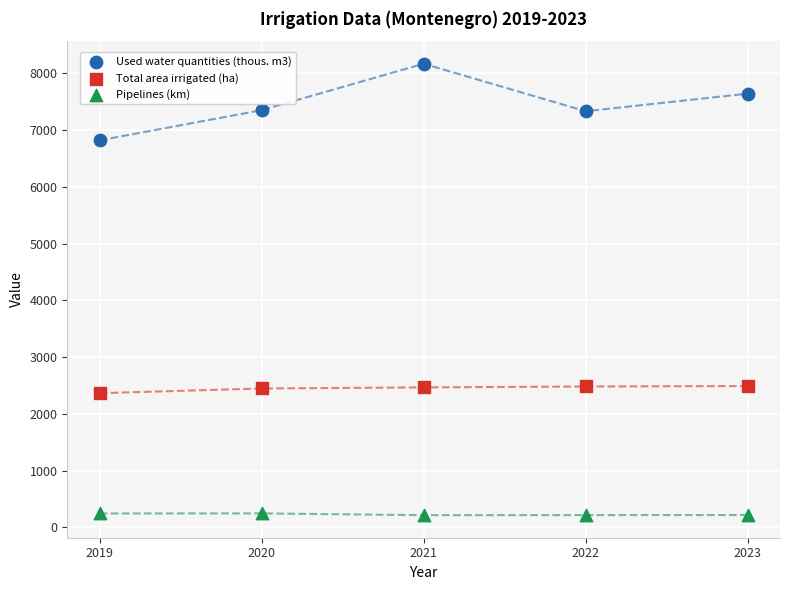

What are all the series names shown in the legend?

Used water quantities (thous. m3), Total area irrigated (ha), Pipelines (km)